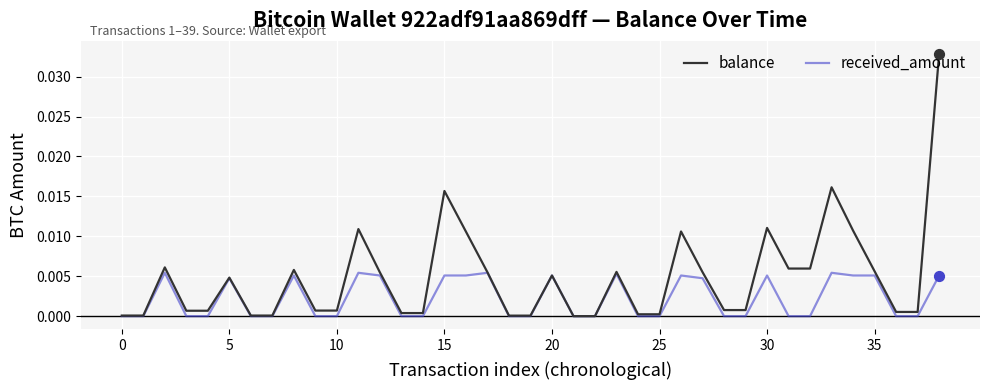

What are all the series names shown in the legend?

balance, received_amount